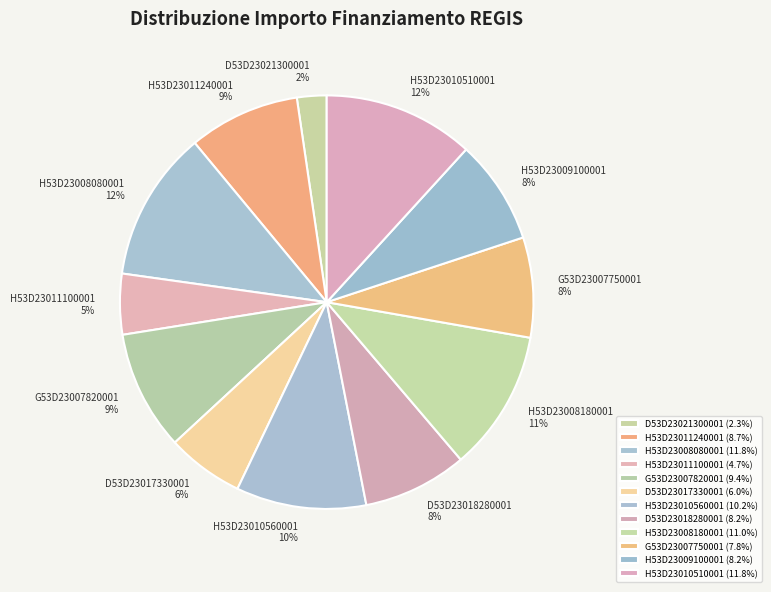

Is the sum of H53D23010510001 and H53D23008080001 greater than half?

No